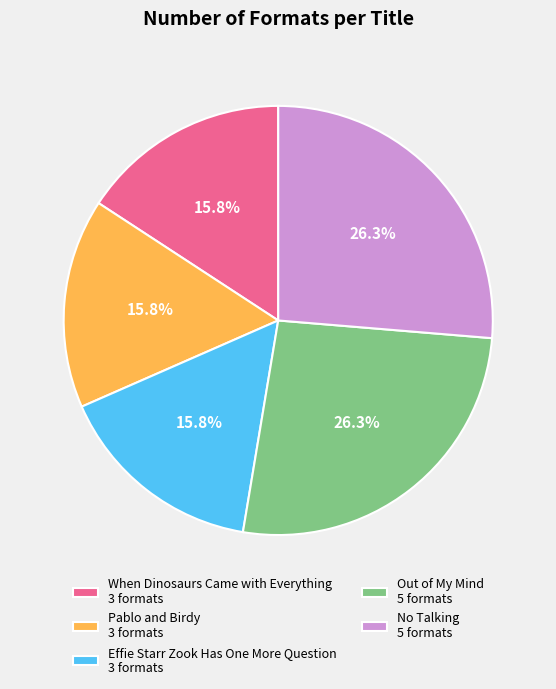

What percentage do Pablo and Birdy 3 formats and Effie Starr Zook Has One More Question 3 formats together represent?

31.6%